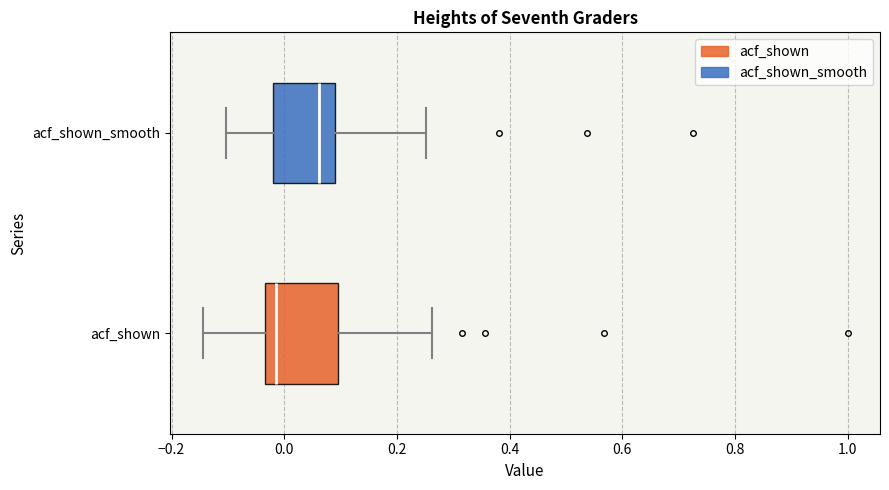

Where is the right edge of the box for acf_shown on the x-axis? The values are not printed on the chart, so give them approximately, as read against the axis.

0.10